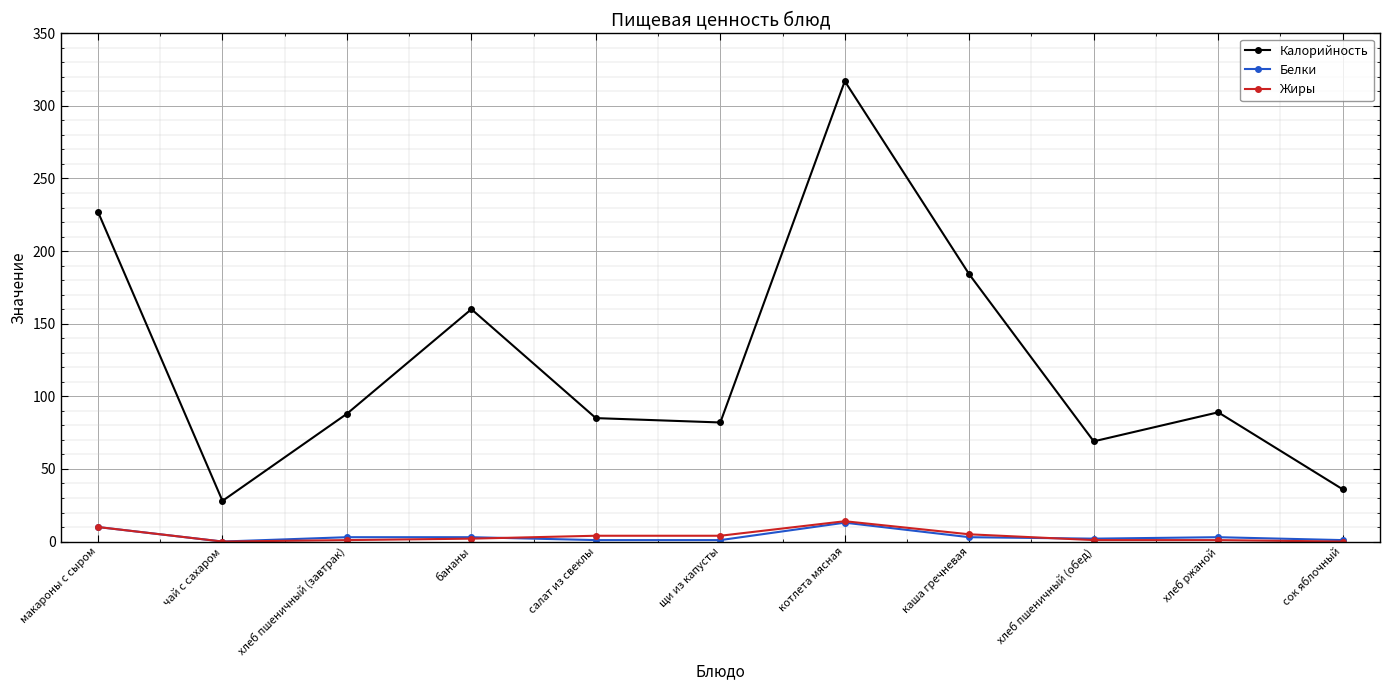

What is the difference between the Калорийность values at макароны с сыром and чай с сахаром?

199